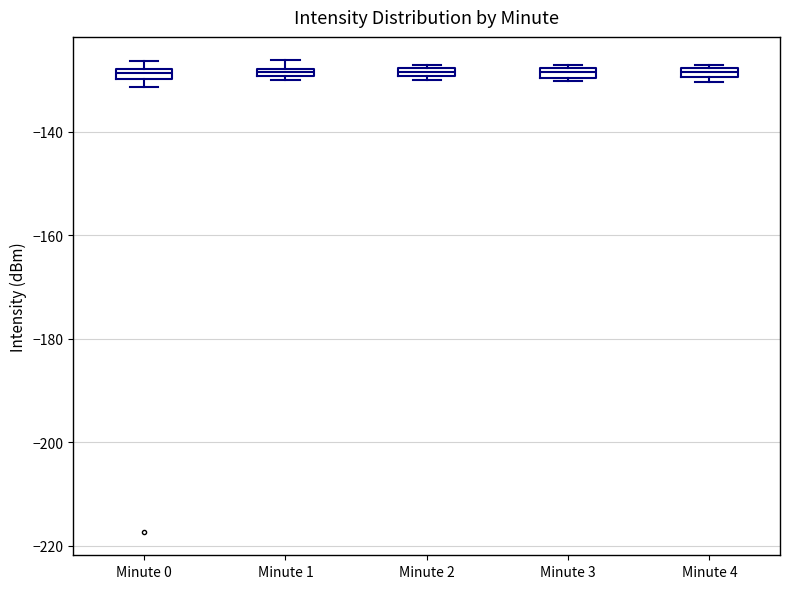

Where is the upper edge of the box for Minute 3 on the y-axis? The values are not printed on the chart, so give them approximately, as read against the axis.

-128